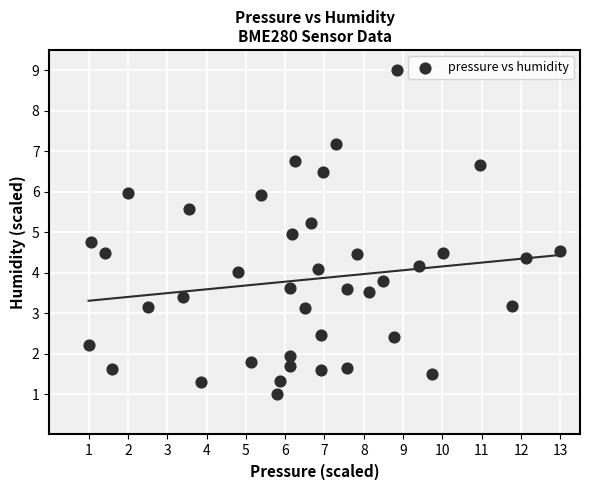

What is the range of Y values (max minus min)?

8.0